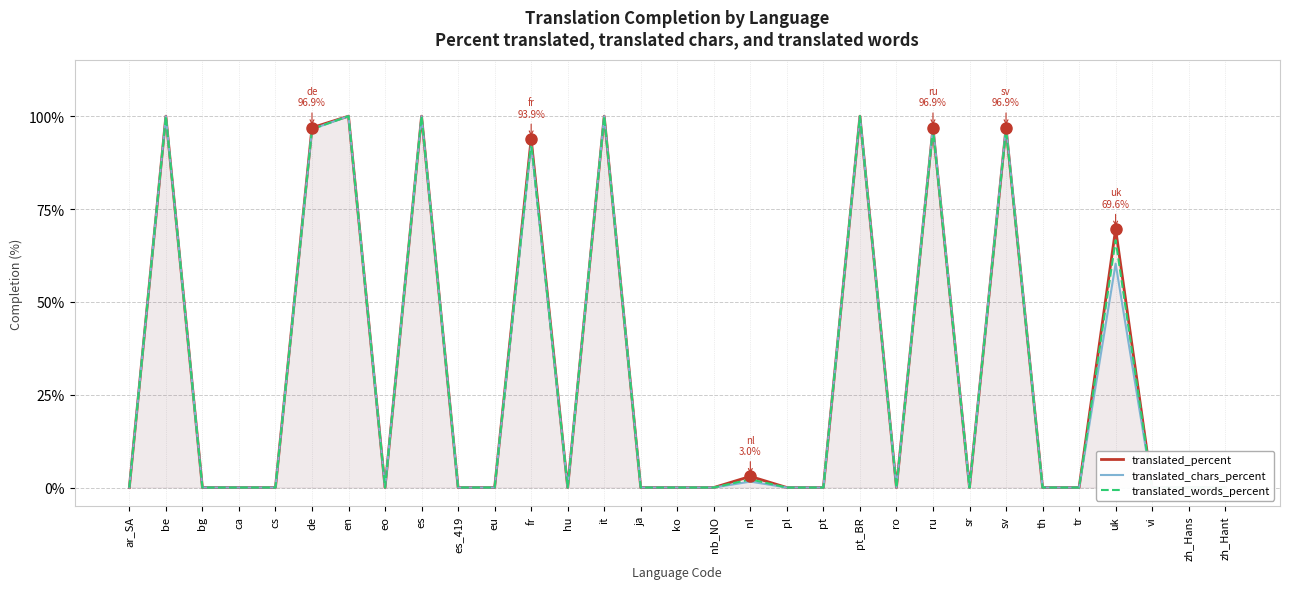

What is the average value of the translated_percent series?

30.9